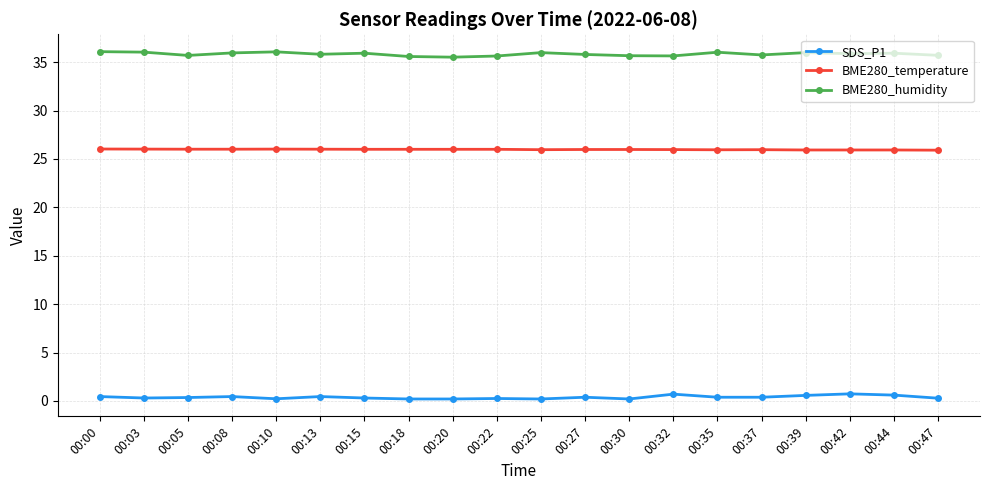

What is the average value of the BME280_humidity series?

35.8